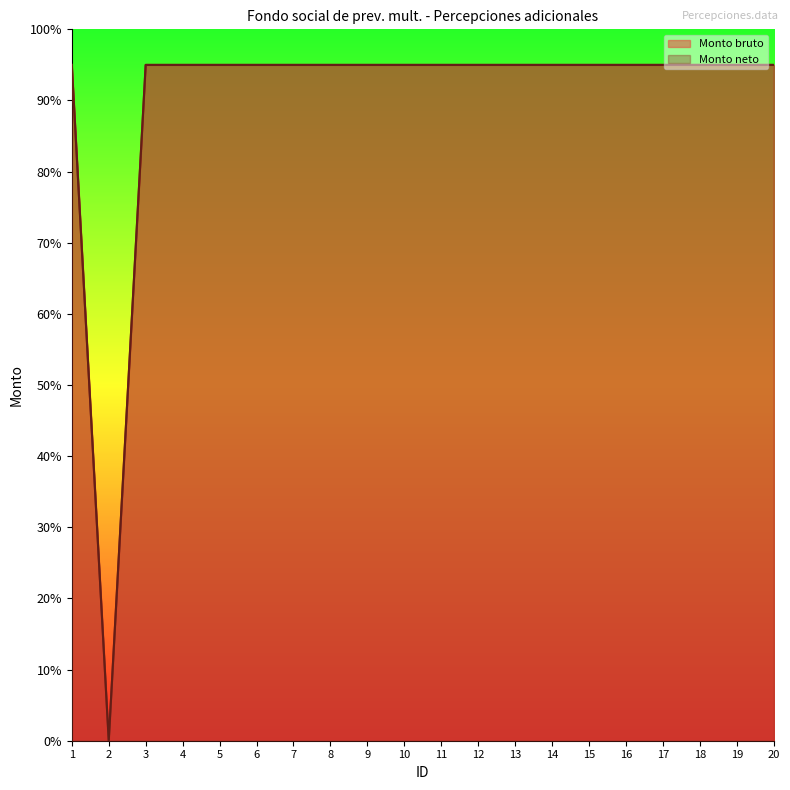

True or false: Monto neto has a value of 95.0 at 8.

True